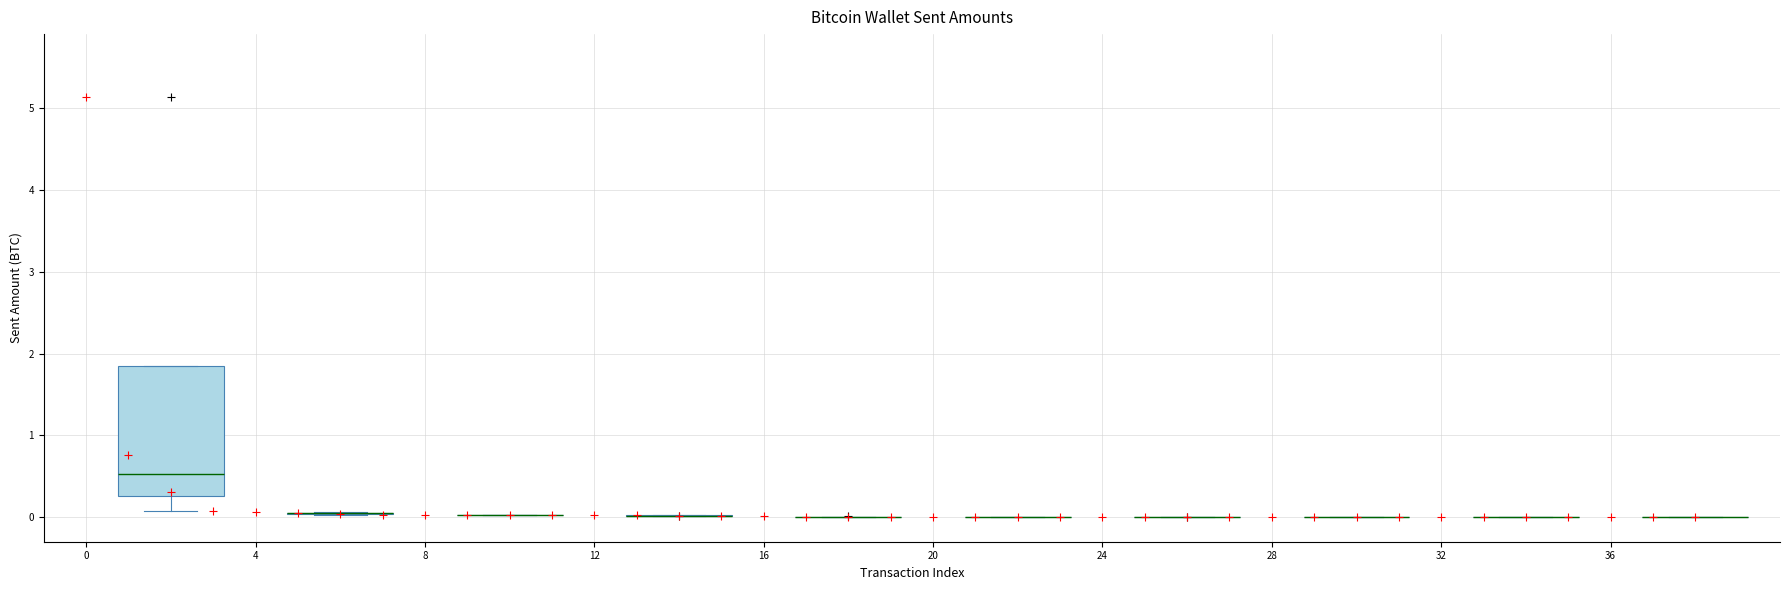

What is the range of Y values (max minus min)?

5.1